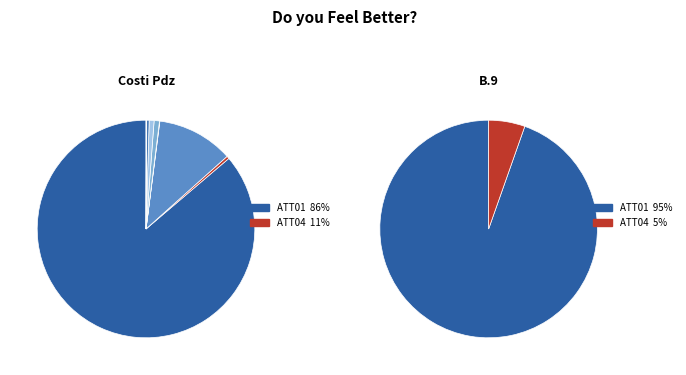

How many segments does this pie chart have?

8